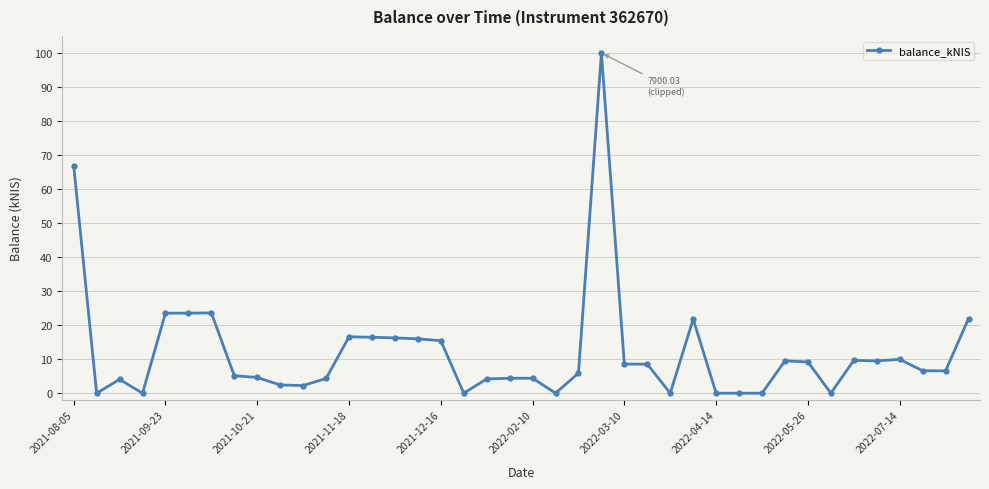

True or false: the data has more than 1 interior local peaks.

True